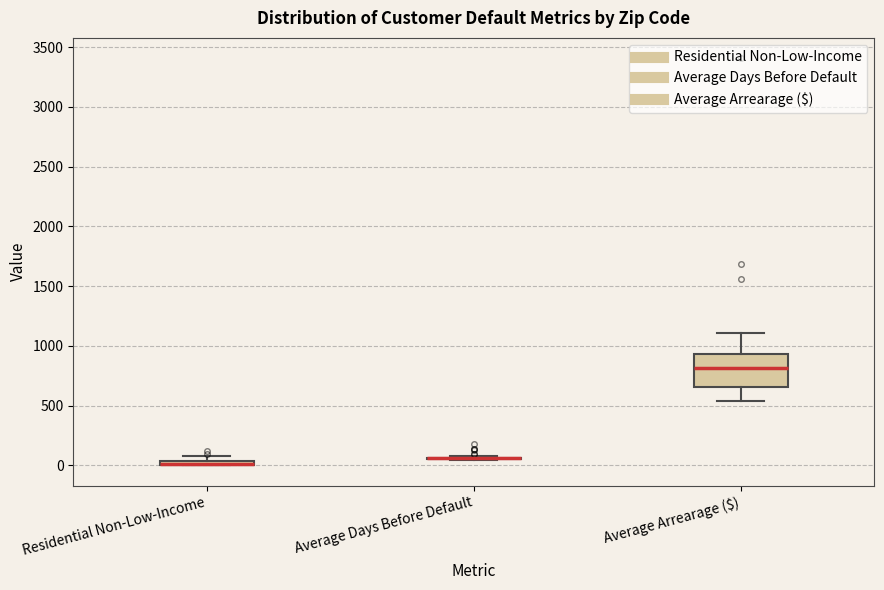

Comparing the boxes themselves (not the whiskers), which one is the tallest?

Average Arrearage ($)